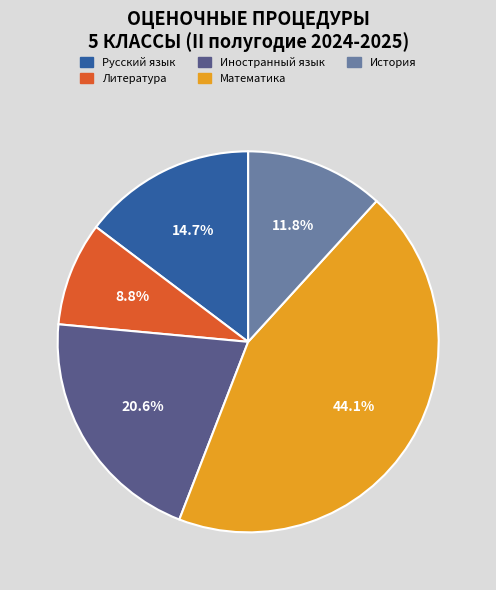

Which slice is the largest?

Математика